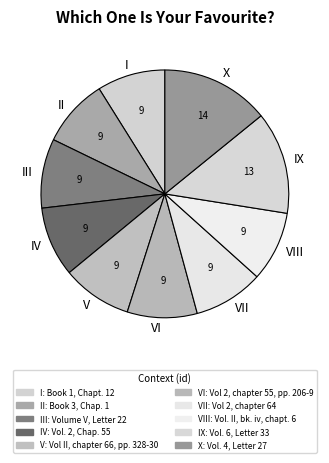

How many slices are in this pie chart?

10